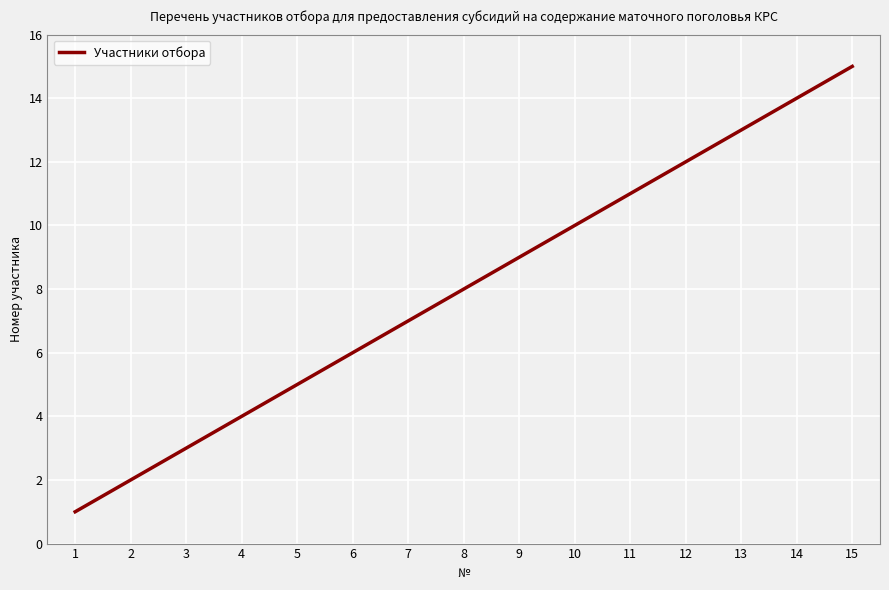

List the labels in order of value, smallest first.

1, 2, 3, 4, 5, 6, 7, 8, 9, 10, 11, 12, 13, 14, 15